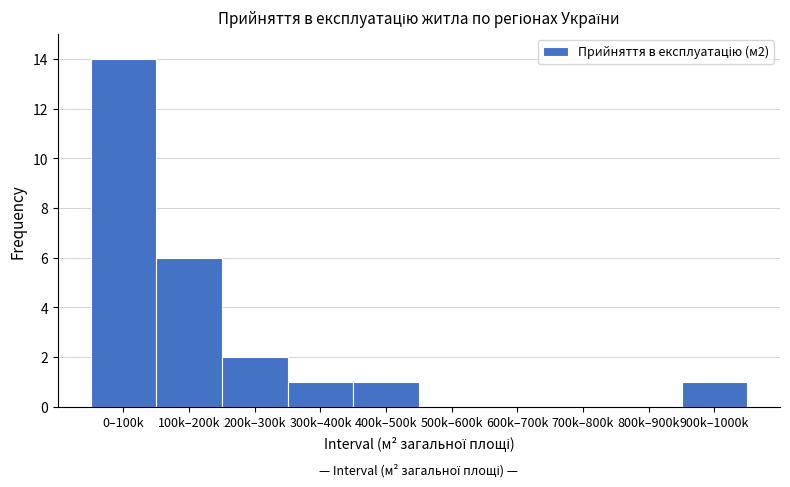

Reading left to right, list all the values displayed in this chart.

0–100k=14	100k–200k=6	200k–300k=2	300k–400k=1	400k–500k=1	500k–600k=0	600k–700k=0	700k–800k=0	800k–900k=0	900k–1000k=1